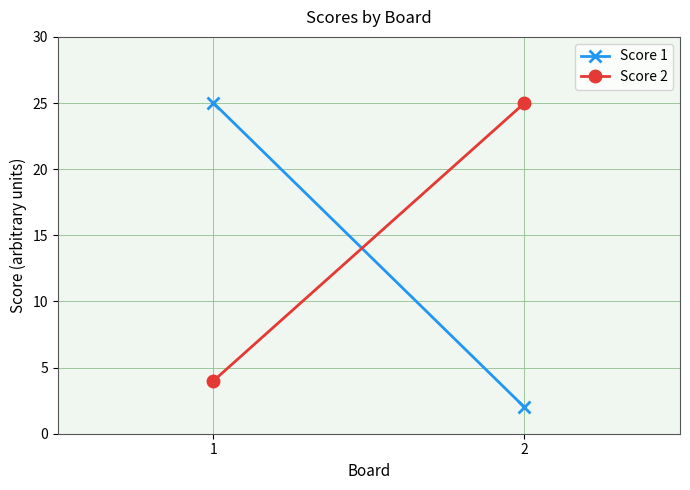

List the labels in order of Score 1 value, smallest first.

2, 1